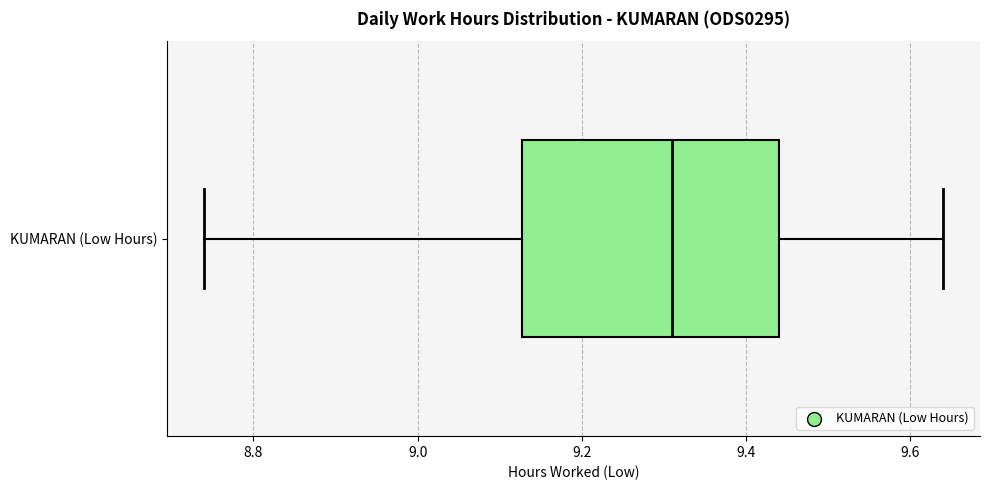

Transcribe this box plot: give where the median line is, the range the box spans, and where the two whiskers end, as read against the x-axis. The values are not printed on the chart, so give them approximately, as read against the axis.

median 9.32, box 9.12 to 9.44, whiskers 8.74 to 9.64